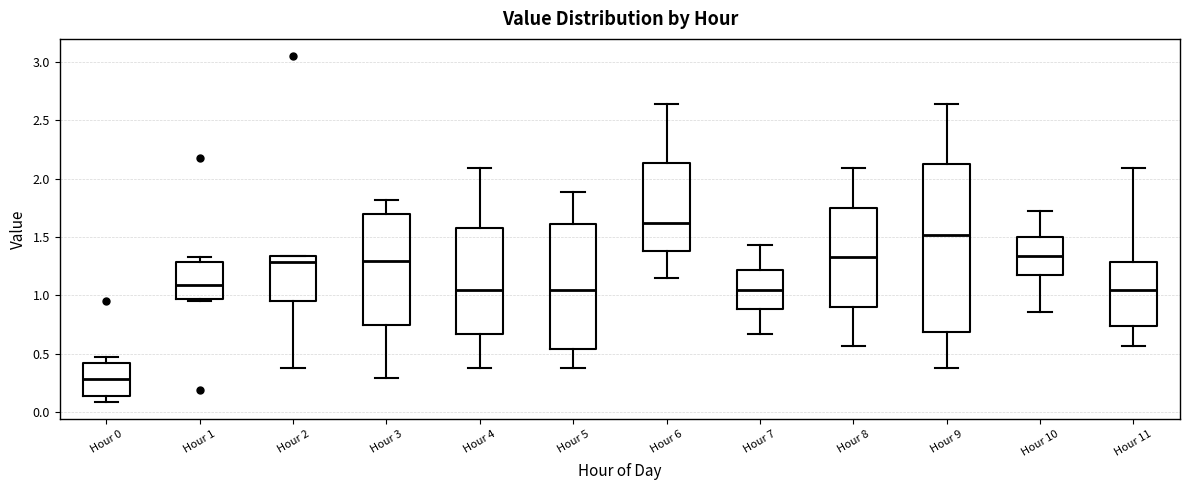

Reading left to right, read every box against the y-axis: the position of its median line, the range the box covers, and the ends of its whiskers. The values are not printed on the chart, so give them approximately, as read against the axis.

Hour 0: median 0.30, box 0.15 to 0.40, whiskers 0.10 to 0.45
Hour 1: median 1.10, box 0.95 to 1.30, whiskers 0.95 (just below the box's lower edge) to 1.35
Hour 2: median 1.30, box 0.95 to 1.35, whiskers 0.40 to 1.35
Hour 3: median 1.30, box 0.75 to 1.70, whiskers 0.30 to 1.80
Hour 4: median 1.05, box 0.65 to 1.60, whiskers 0.40 to 2.10
Hour 5: median 1.05, box 0.55 to 1.60, whiskers 0.40 to 1.90
Hour 6: median 1.60, box 1.40 to 2.15, whiskers 1.15 to 2.65
Hour 7: median 1.05, box 0.90 to 1.20, whiskers 0.65 to 1.45
Hour 8: median 1.35, box 0.90 to 1.75, whiskers 0.55 to 2.10
Hour 9: median 1.50, box 0.70 to 2.15, whiskers 0.40 to 2.65
Hour 10: median 1.35, box 1.15 to 1.50, whiskers 0.85 to 1.70
Hour 11: median 1.05, box 0.75 to 1.30, whiskers 0.55 to 2.10